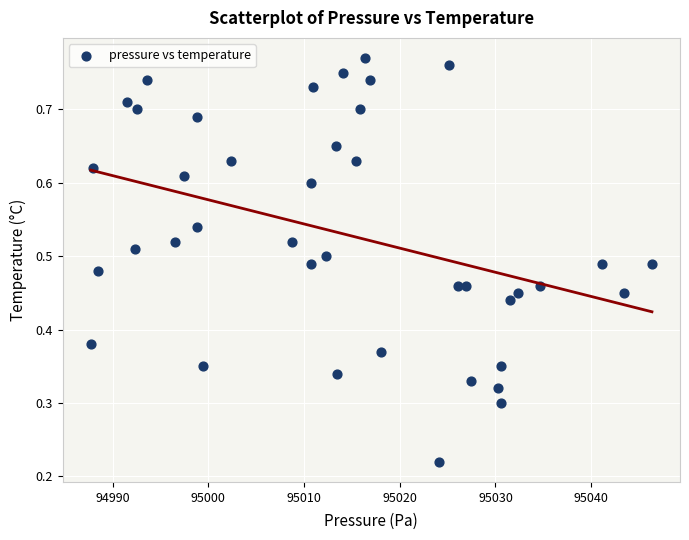

What is the range of X values (max minus min)?

58.6